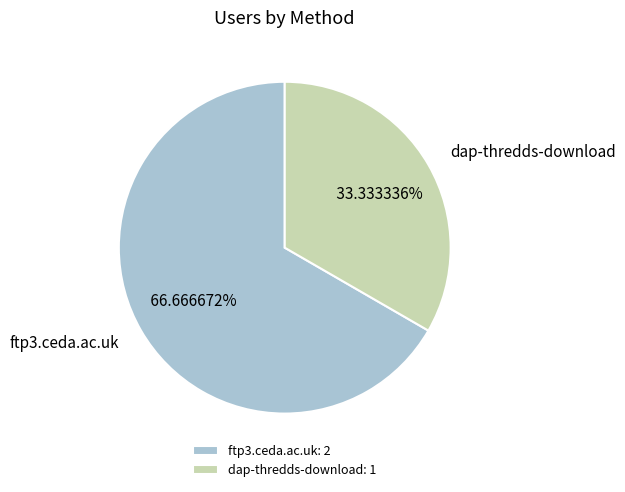

Count the number of slices in the pie.

2